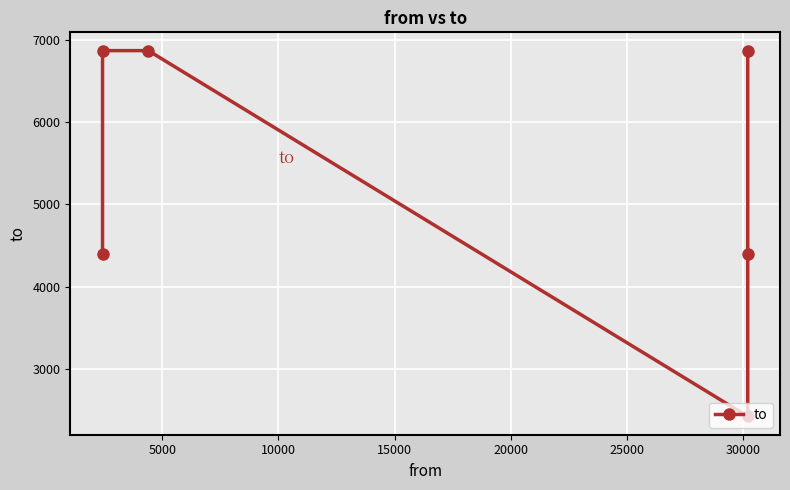

What is the difference between the second highest and minimum values?

4443